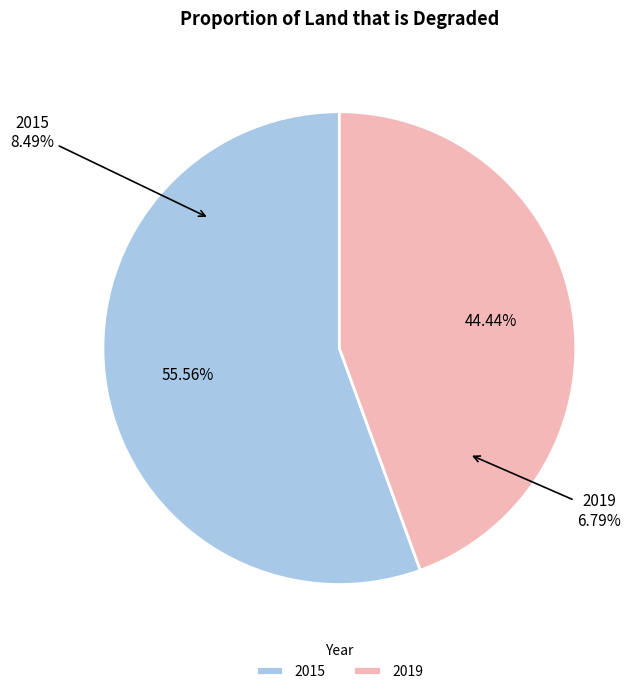

What percentage is the 2019 slice, to the nearest percent?

44%